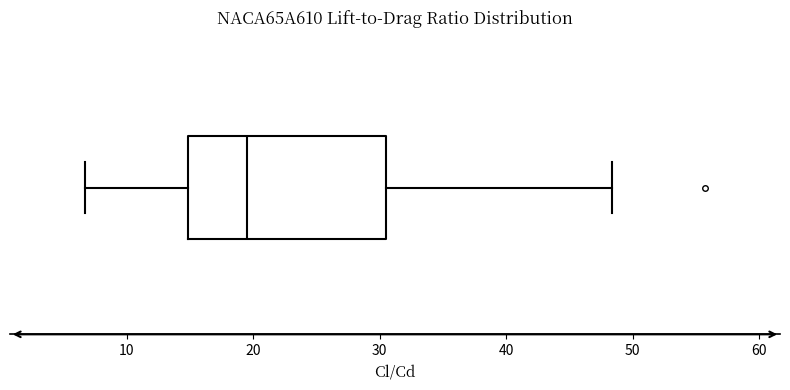

Transcribe this box plot: give where the median line is, the range the box spans, and where the two whiskers end, as read against the x-axis. The values are not printed on the chart, so give them approximately, as read against the axis.

median 20, box 15 to 30, whiskers 7 to 48